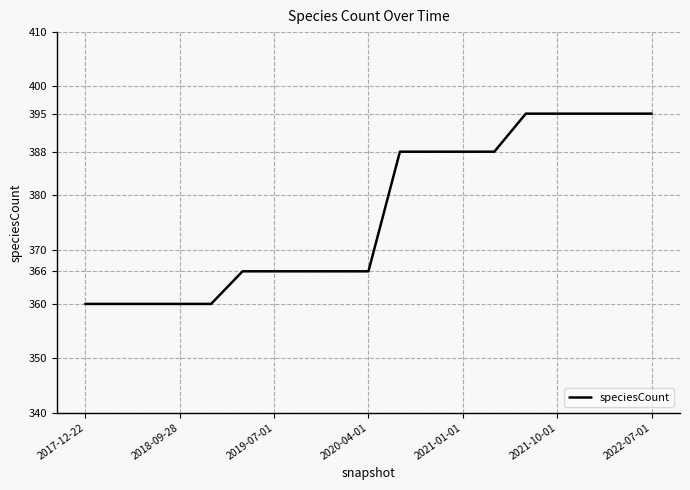

How many values are between 360 and 395?

19